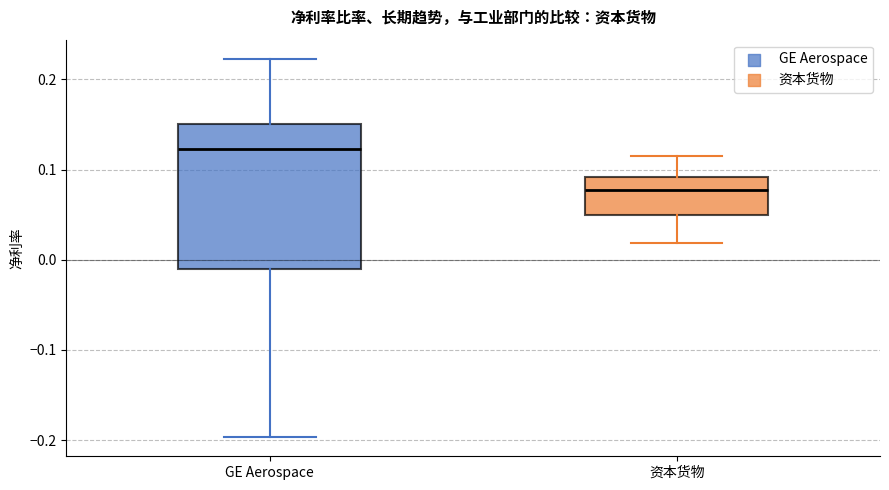

Which box has the lowest median line?

资本货物